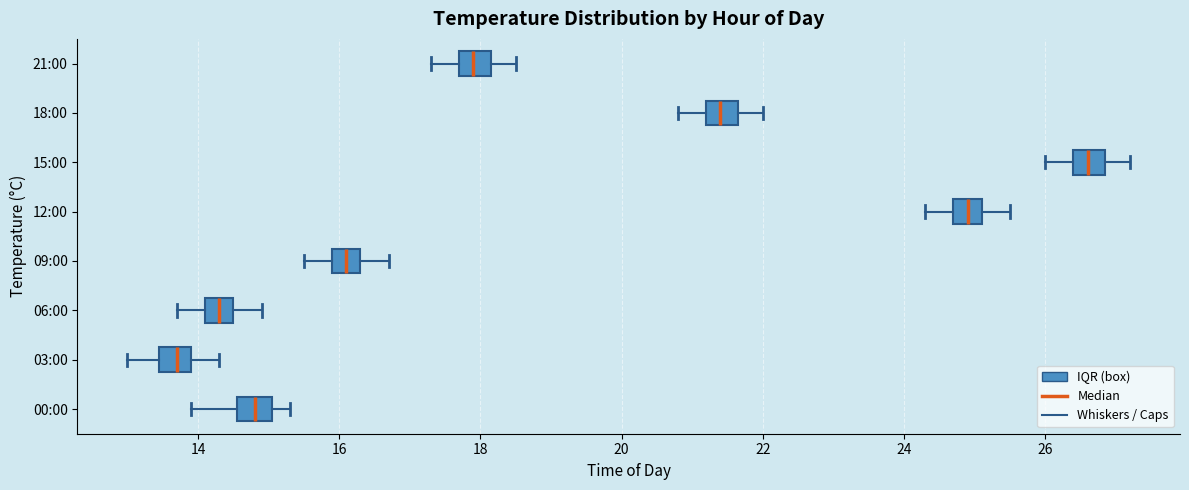

Reading bottom to top, read every box against the x-axis: the position of its median line, the range the box covers, and the ends of its whiskers. The values are not printed on the chart, so give them approximately, as read against the axis.

00:00: median 14.8, box 14.6 to 15.0, whiskers 14.0 to 15.4
03:00: median 13.8, box 13.4 to 14.0, whiskers 13.0 to 14.4
06:00: median 14.4, box 14.2 to 14.6, whiskers 13.8 to 15.0
09:00: median 16.2, box 16.0 to 16.4, whiskers 15.6 to 16.8
12:00: median 25.0, box 24.8 to 25.2, whiskers 24.4 to 25.6
15:00: median 26.6, box 26.4 to 26.8, whiskers 26.0 to 27.2
18:00: median 21.4, box 21.2 to 21.6, whiskers 20.8 to 22.0
21:00: median 18.0, box 17.8 to 18.2, whiskers 17.4 to 18.6